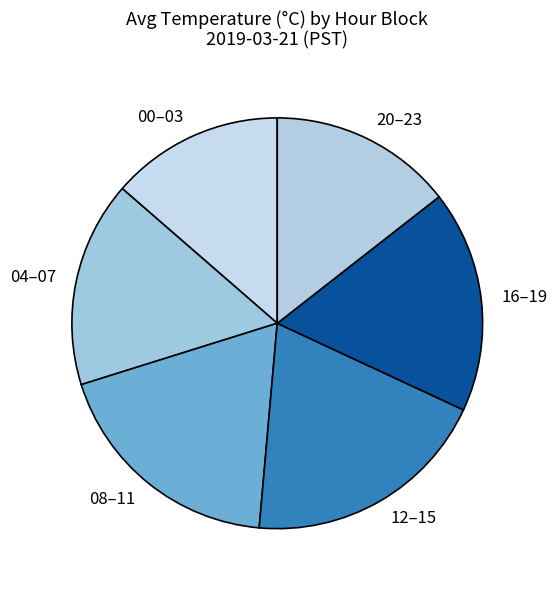

Is it true that 04–07 is 25% of the pie?

False